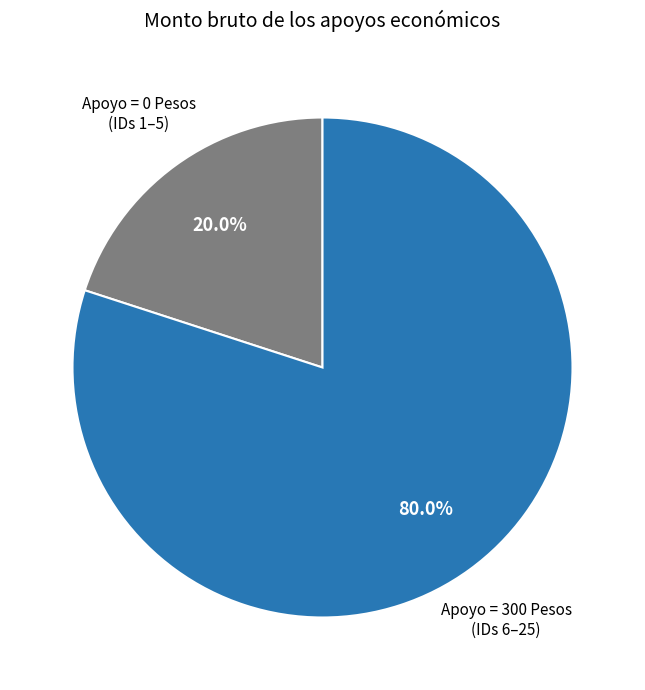

What is the ratio of the value at Apoyo = 300 Pesos (IDs 6–25) to the value at Apoyo = 0 Pesos (IDs 1–5)?

4.0